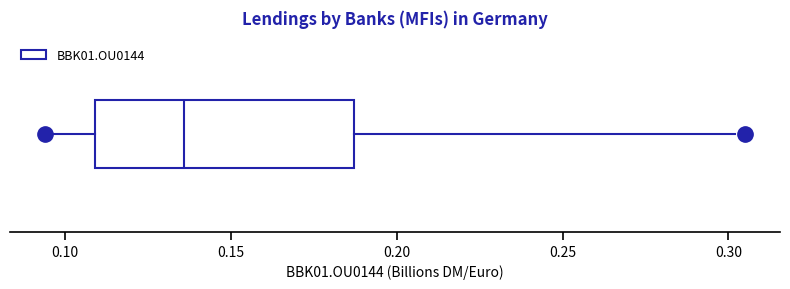

Read this box plot against the x-axis: the position of the median line, the range covered by the box, and the ends of both whiskers. The values are not printed on the chart, so give them approximately, as read against the axis.

median 0.135, box 0.110 to 0.185, whiskers 0.095 to 0.300